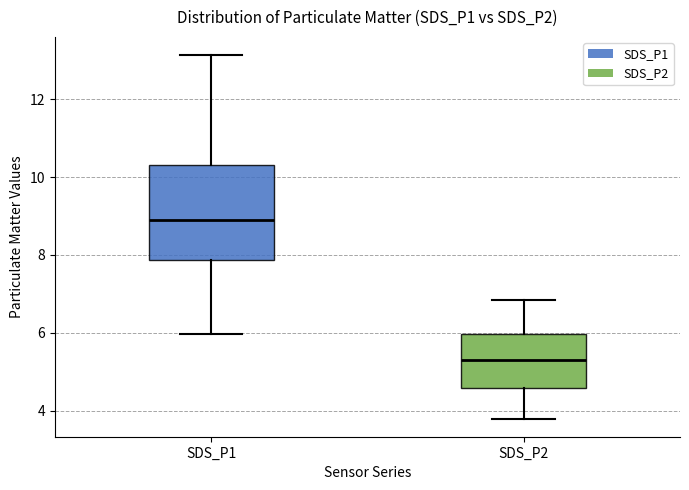

Which box's median line is the lowest?

SDS_P2